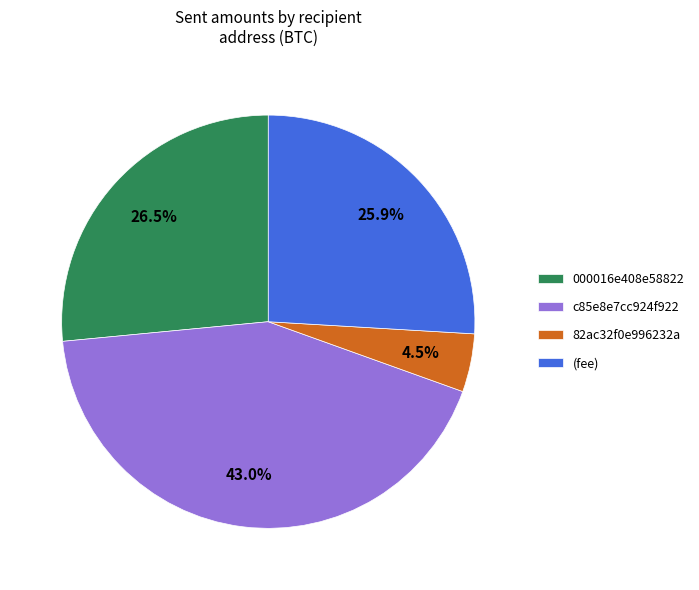

Is the sum of c85e8e7cc924f922 and (fee) greater than half?

Yes